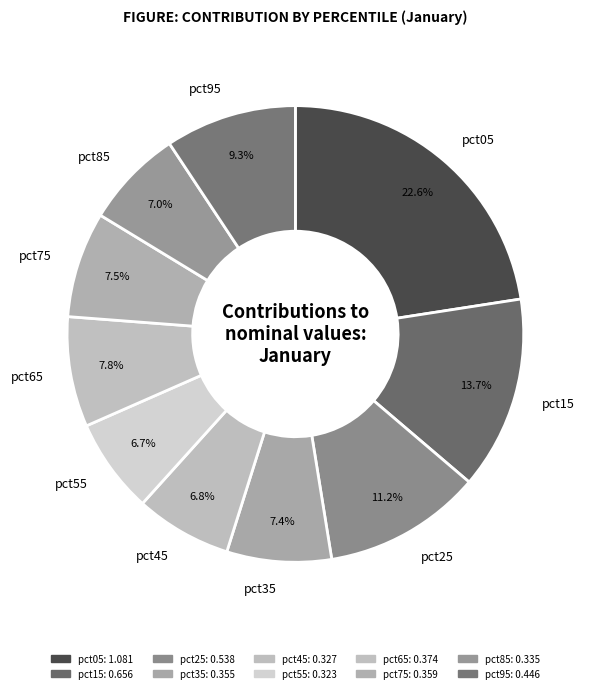

The pct25 slice represents 4% of the pie. True or false?

False